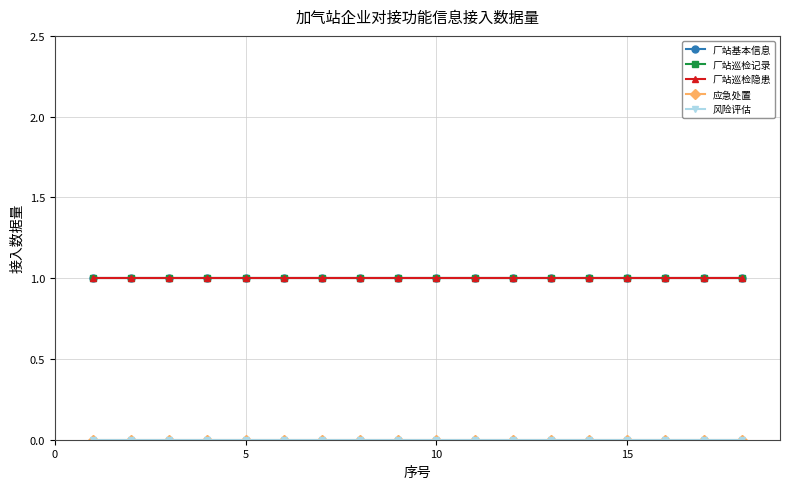

Does the chart have visible grid lines?

Yes